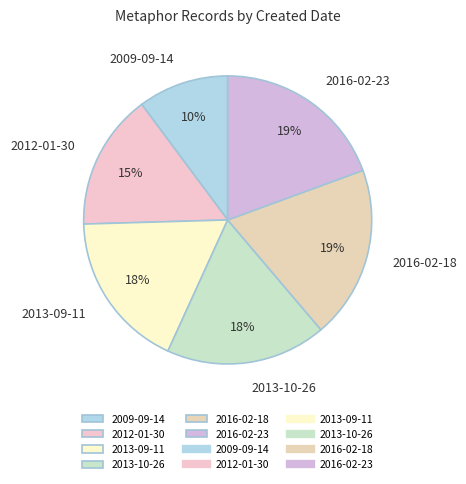

Approximately how many times larger is the value at 2009-09-14 compared to 2016-02-23?

0.5